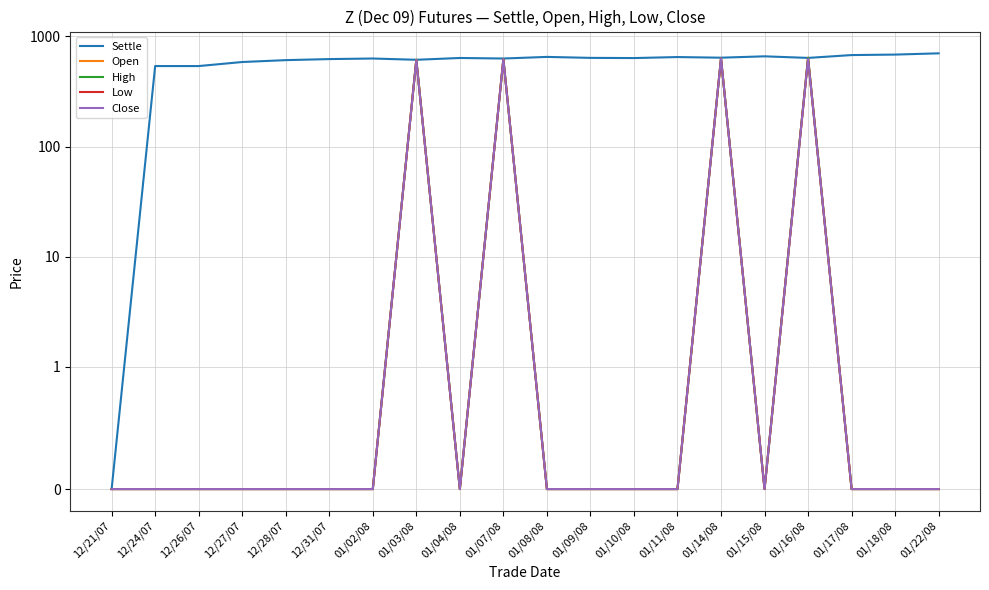

Between 01/10/08 and 01/15/08, which is larger?

01/15/08